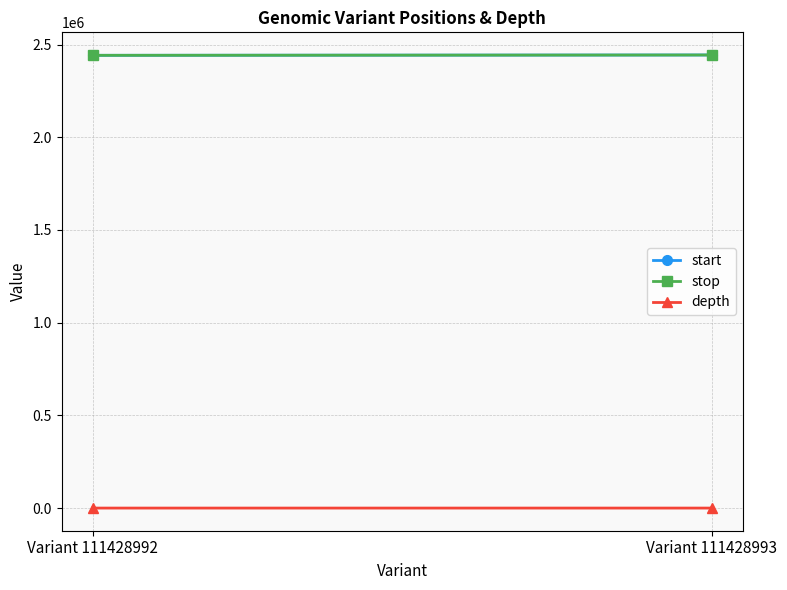

Reading right to left, what are all the values shown in this chart?

start: Variant 111428993=2443975	Variant 111428992=2442183
stop: Variant 111428993=2443976	Variant 111428992=2442184
depth: Variant 111428993=26	Variant 111428992=20